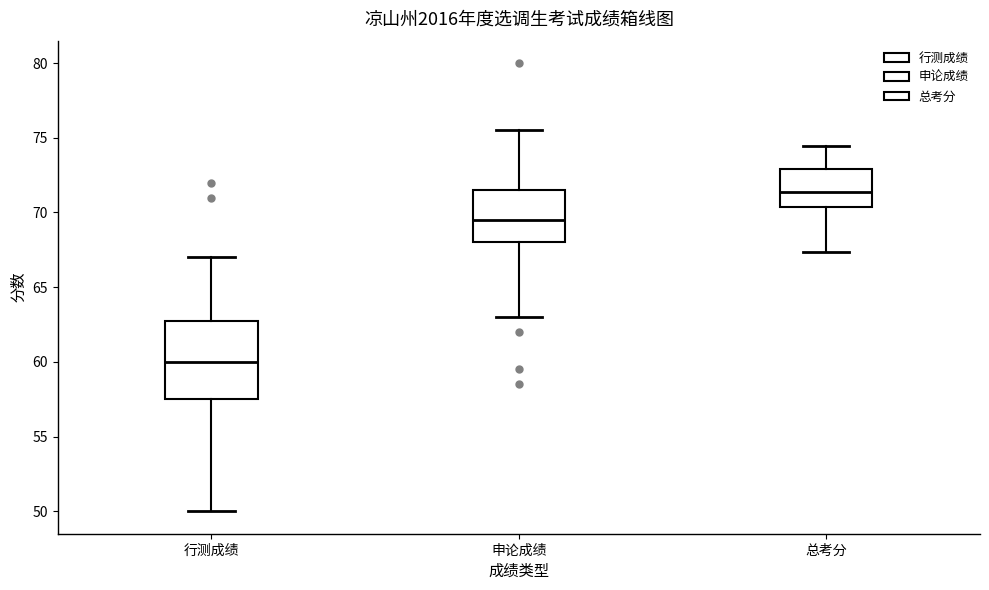

Where is the upper edge of the box for 行测成绩 on the y-axis? The values are not printed on the chart, so give them approximately, as read against the axis.

63.0